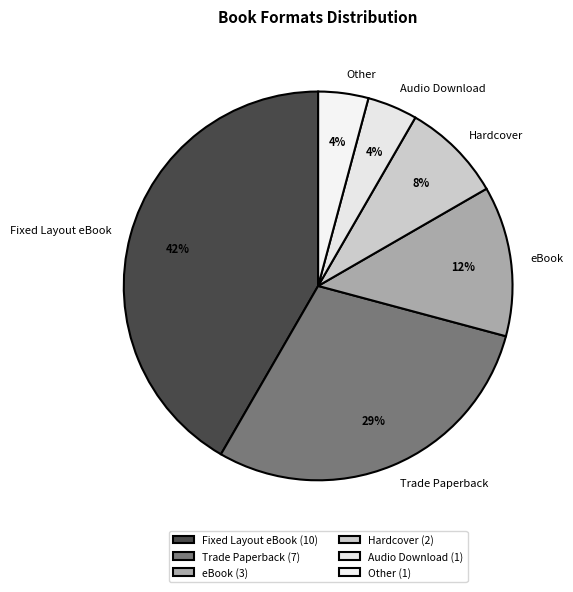

True or false: Fixed Layout eBook accounts for 53% of the total.

False